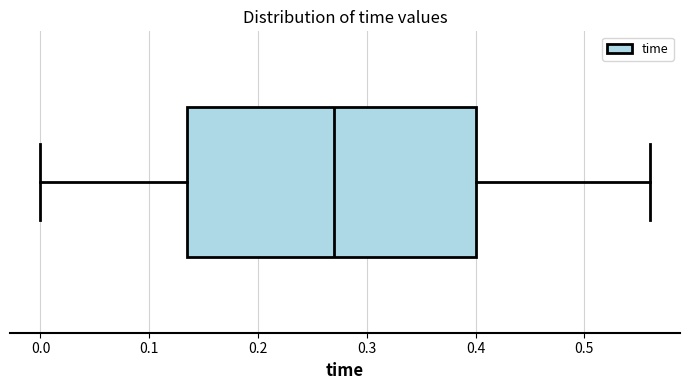

Read this box plot against the x-axis: the position of the median line, the range covered by the box, and the ends of both whiskers. The values are not printed on the chart, so give them approximately, as read against the axis.

median 0.27, box 0.14 to 0.40, whiskers 0.00 to 0.56